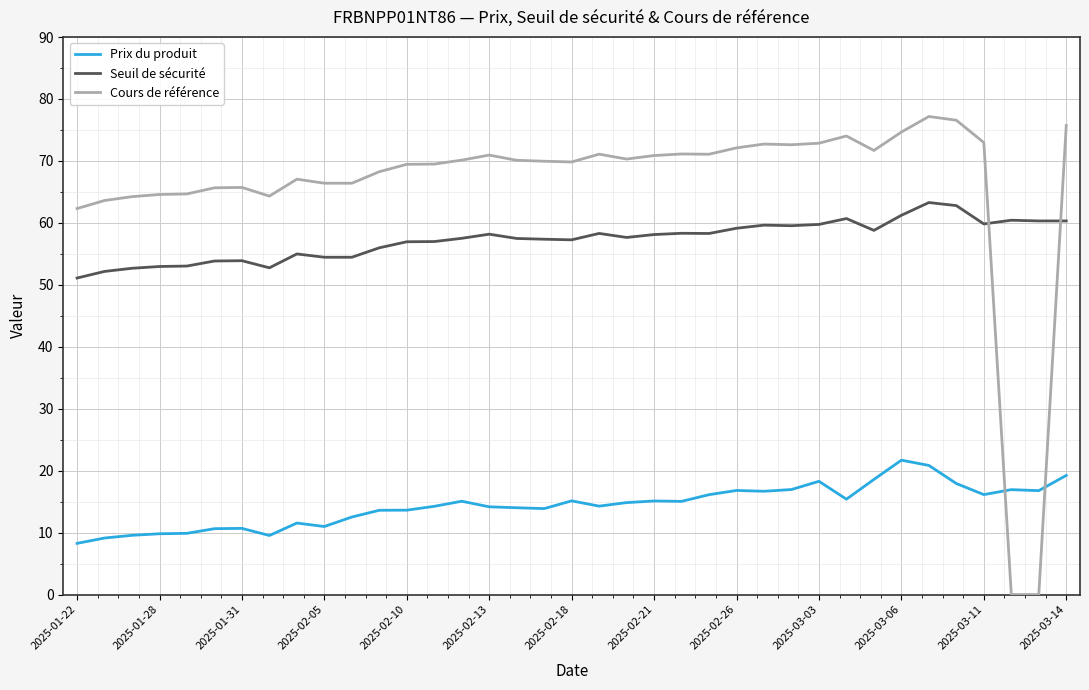

Which series has the largest total across all categories?

Cours de référence